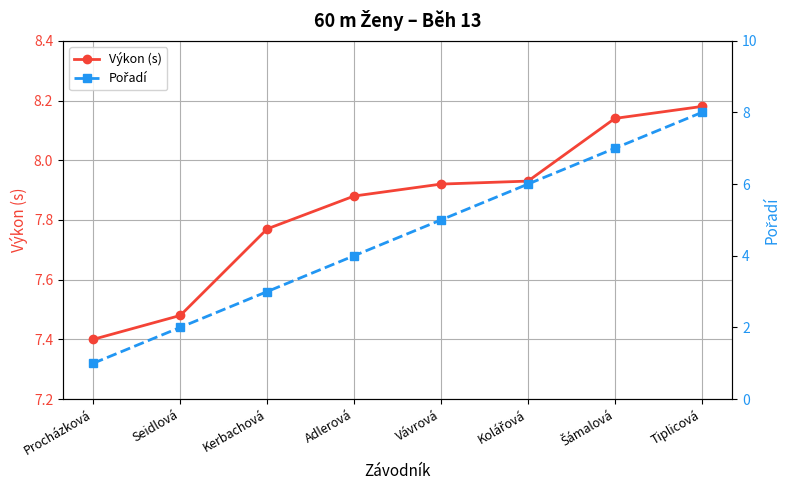

What is the difference between the maximum and minimum values in the Výkon (s) series?

0.8